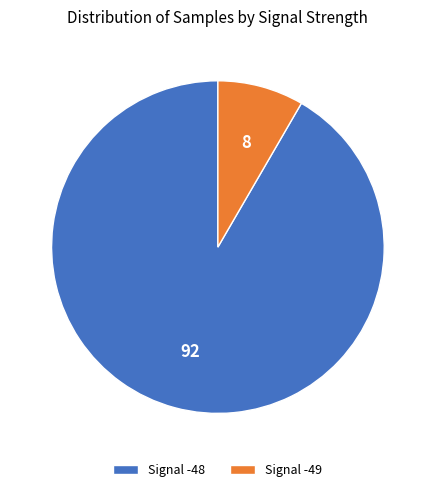

Is there a majority slice in this chart?

Yes